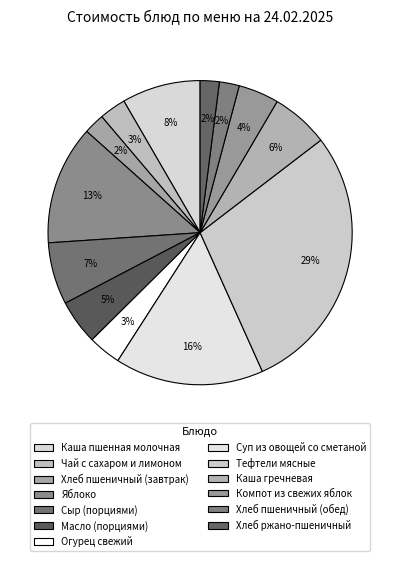

To the nearest percent, what percentage of the pie is Суп из овощей со сметаной?

16%